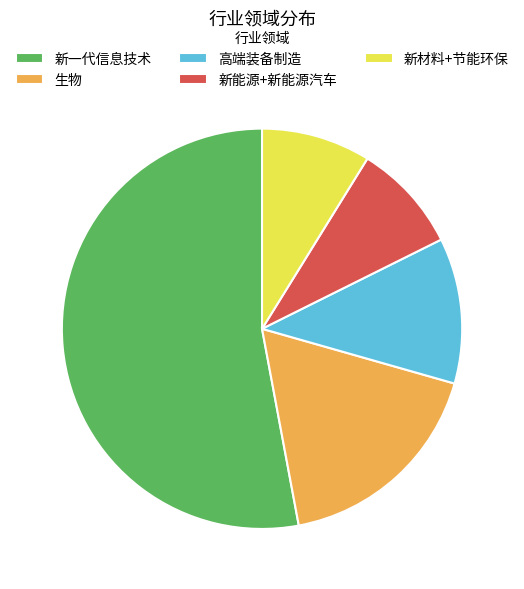

Approximately how many times larger is the value at 生物 compared to 新能源+新能源汽车?

2.0